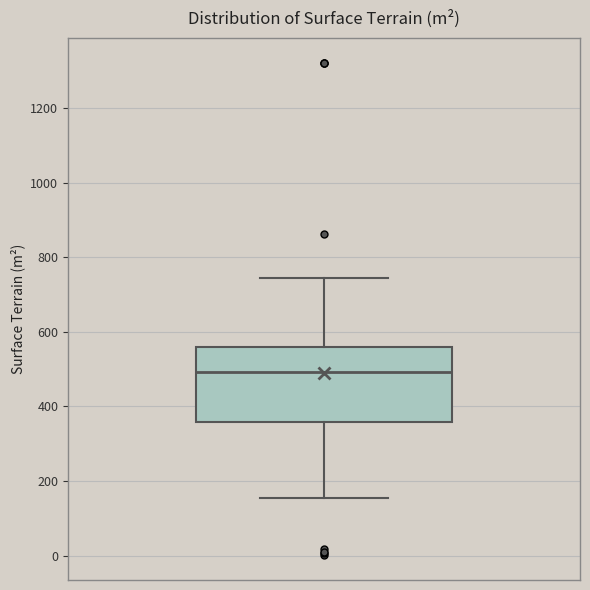

Where does the lower whisker of the box end on the y-axis? The values are not printed on the chart, so give them approximately, as read against the axis.

160